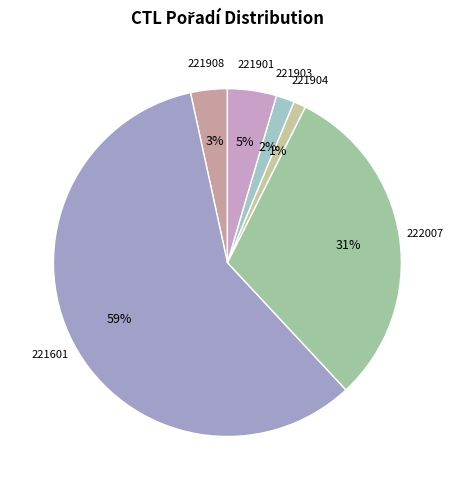

To the nearest percent, what portion does 221908 represent?

3%